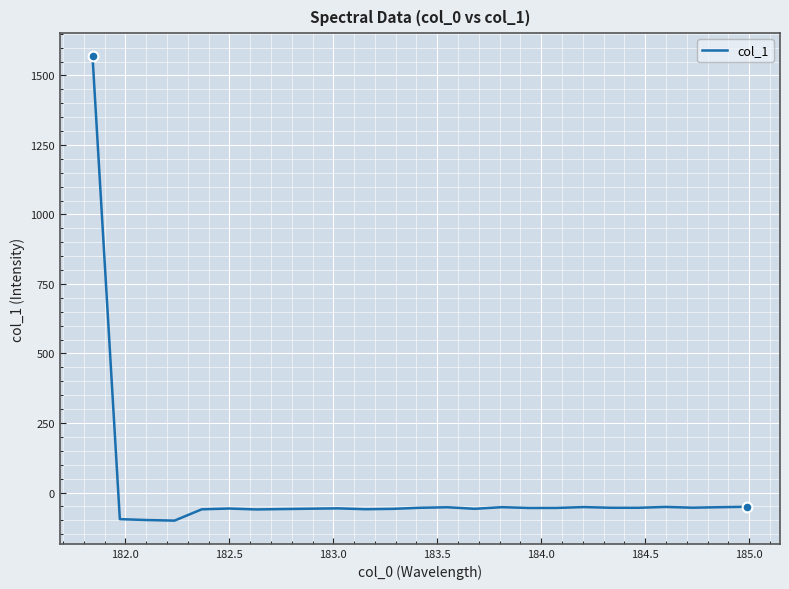

What is the minimum value shown in the chart?

-101.1